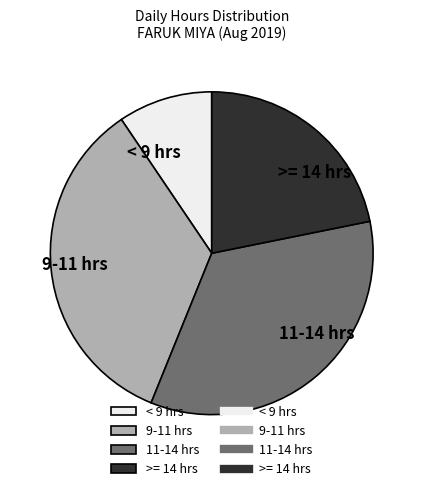

Between 11-14 hrs and < 9 hrs, which is larger?

11-14 hrs